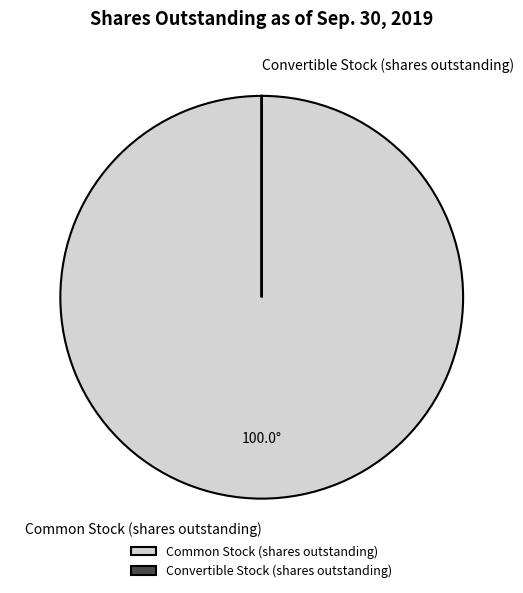

Is it true that Common Stock (shares outstanding) is 100% of the pie?

True